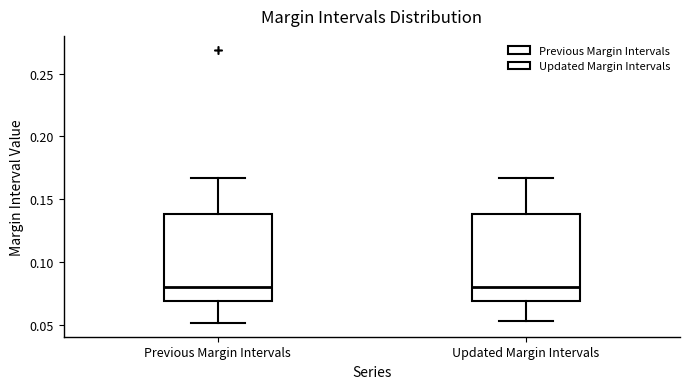

Reading left to right, transcribe this box plot: for each box, give where its median line is, the range the box spans, and where its two whiskers end, as read against the y-axis. The values are not printed on the chart, so give them approximately, as read against the axis.

Previous Margin Intervals: median 0.080, box 0.070 to 0.140, whiskers 0.050 to 0.165
Updated Margin Intervals: median 0.080, box 0.070 to 0.140, whiskers 0.055 to 0.165